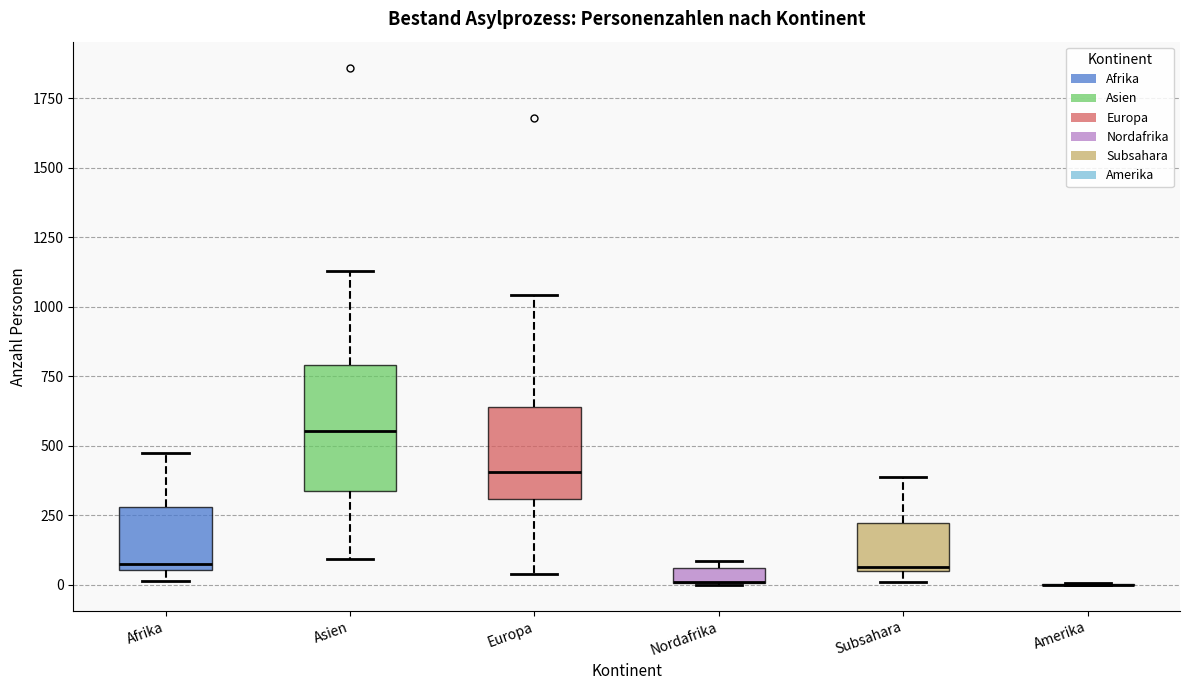

Comparing the boxes themselves (not the whiskers), which one is the tallest?

Asien